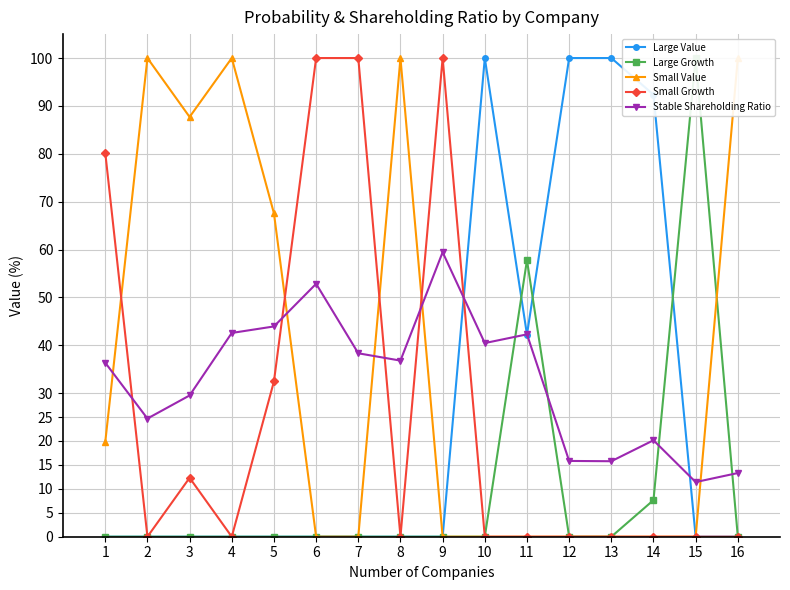

Between 11 and 13, which series saw the biggest shift?

Large Value